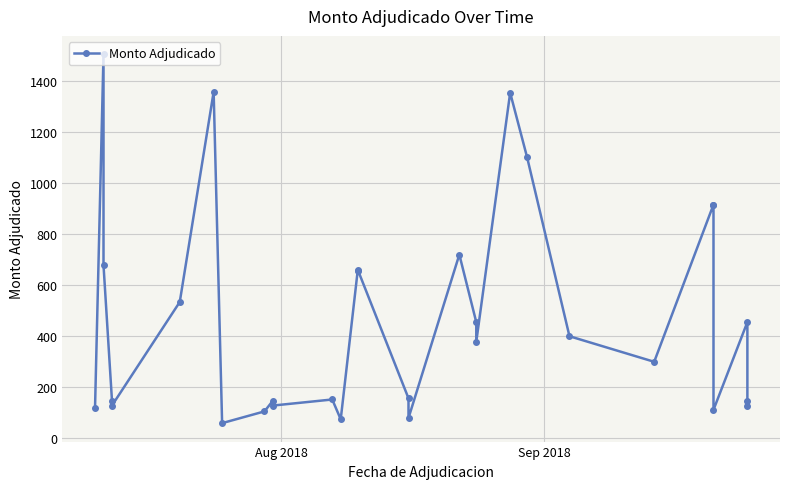

What is the smallest value displayed?

60.0